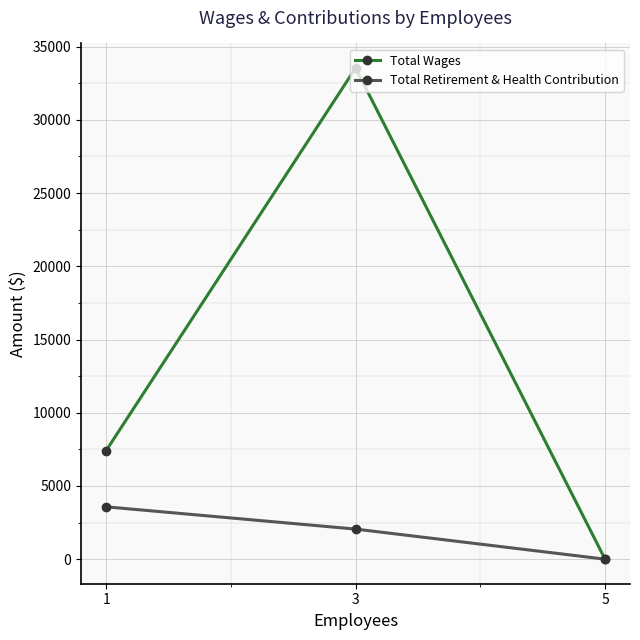

How many data points in Total Wages are less than 7416?

1